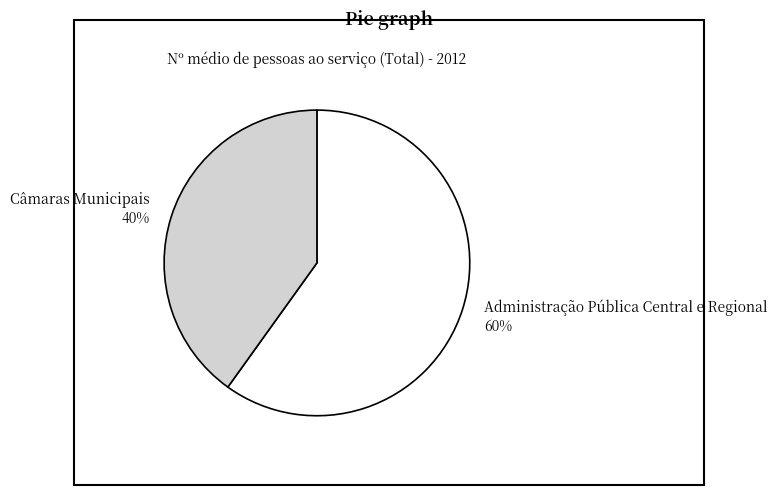

What is the largest slice in the pie chart?

Administração Pública Central e Regional